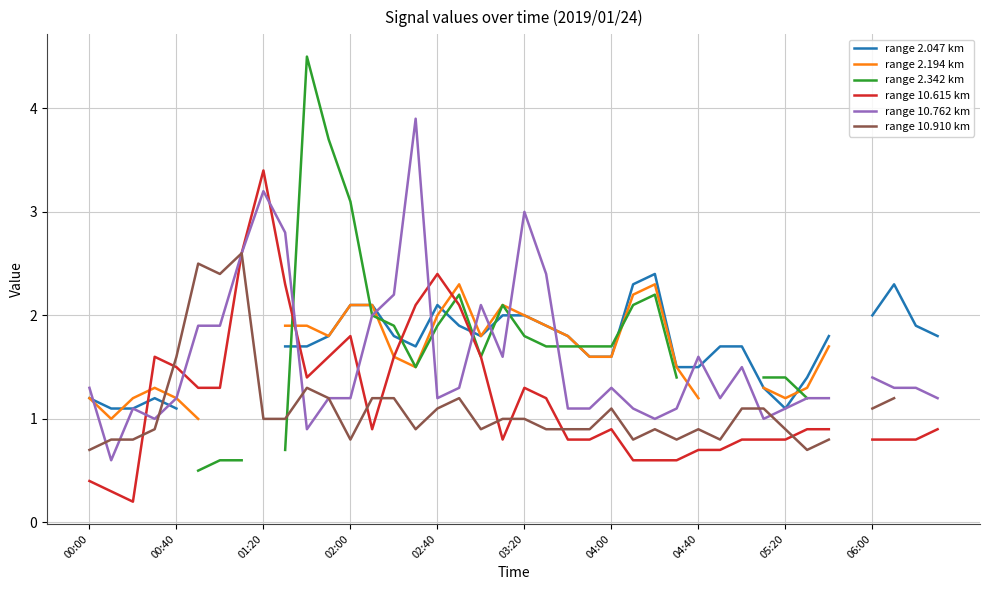

How many lines are shown in the chart?

6